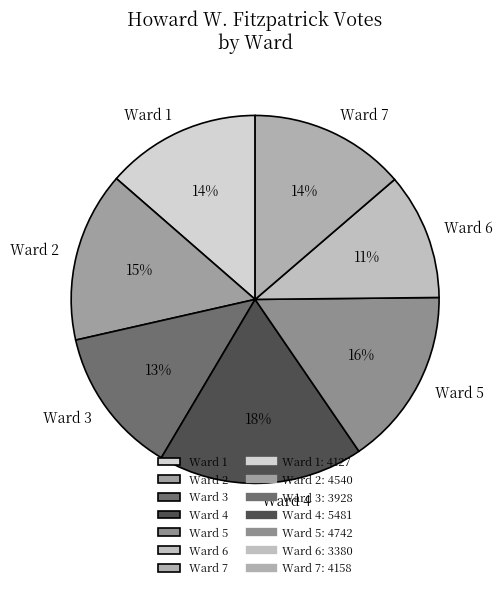

Which slice is the largest?

Ward 4